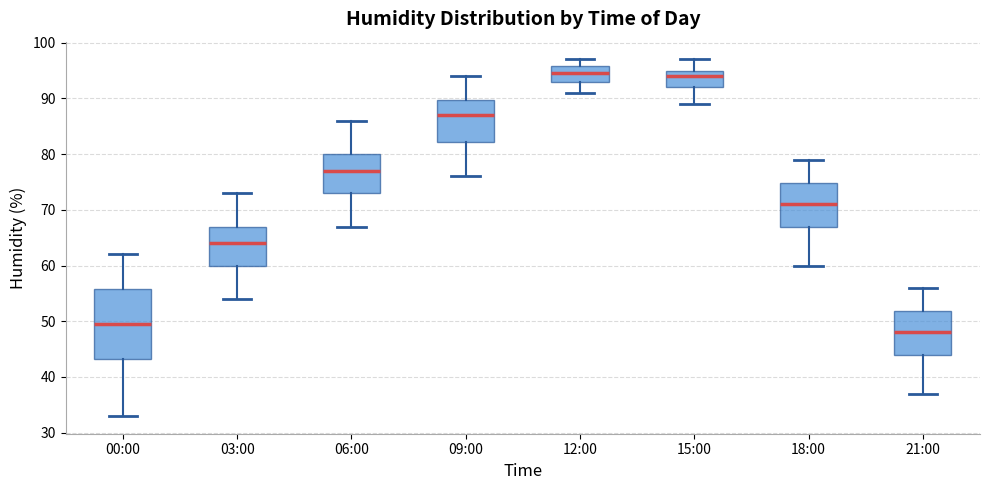

Reading left to right, transcribe this box plot: for each box, give where its median line is, the range the box spans, and where its two whiskers end, as read against the y-axis. The values are not printed on the chart, so give them approximately, as read against the axis.

00:00: median 50, box 43 to 56, whiskers 33 to 62
03:00: median 64, box 60 to 67, whiskers 54 to 73
06:00: median 77, box 73 to 80, whiskers 67 to 86
09:00: median 87, box 82 to 90, whiskers 76 to 94
12:00: median 95, box 93 to 96, whiskers 91 to 97
15:00: median 94, box 92 to 95, whiskers 89 to 97
18:00: median 71, box 67 to 75, whiskers 60 to 79
21:00: median 48, box 44 to 52, whiskers 37 to 56